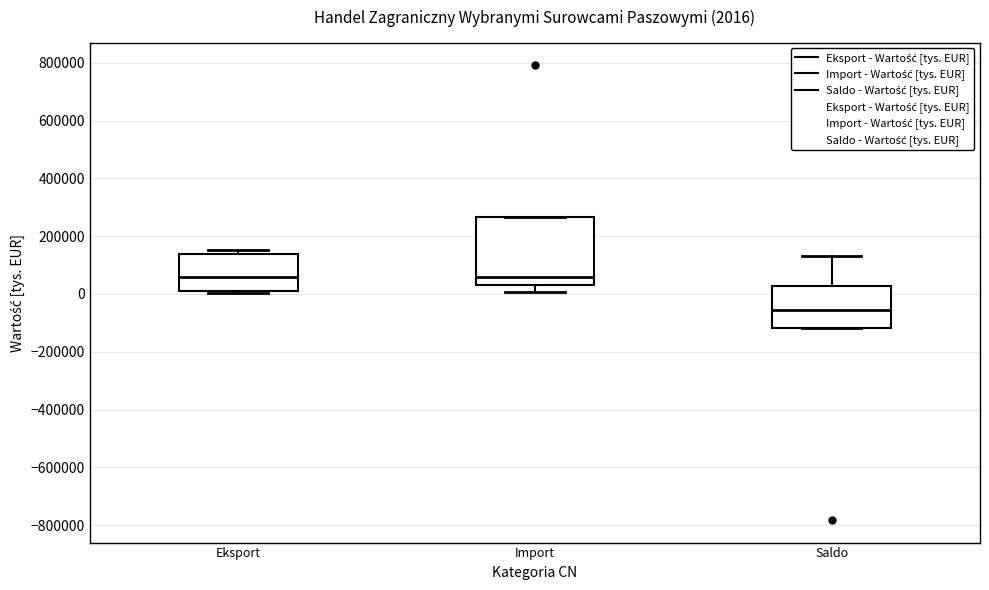

Comparing the boxes themselves (not the whiskers), which one is the tallest?

Import